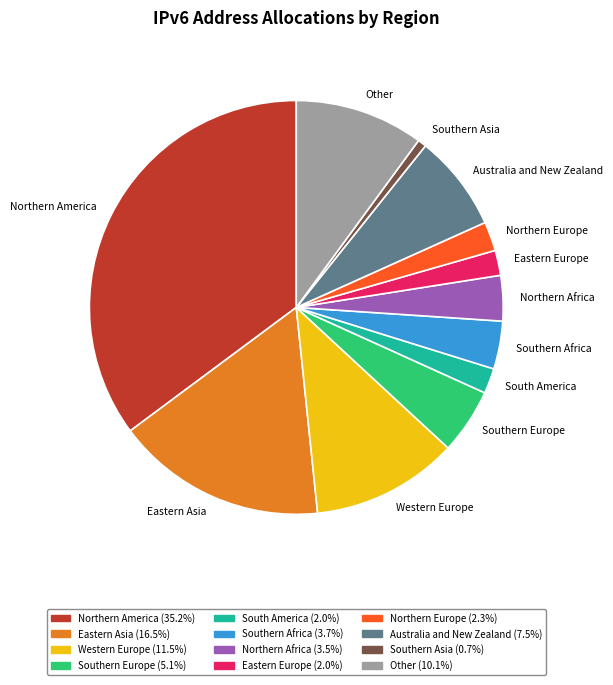

True or false: Australia and New Zealand accounts for 20% of the total.

False